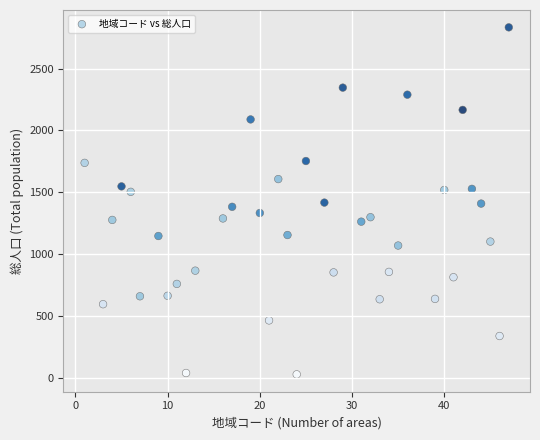

What is the range of X values (max minus min)?

46